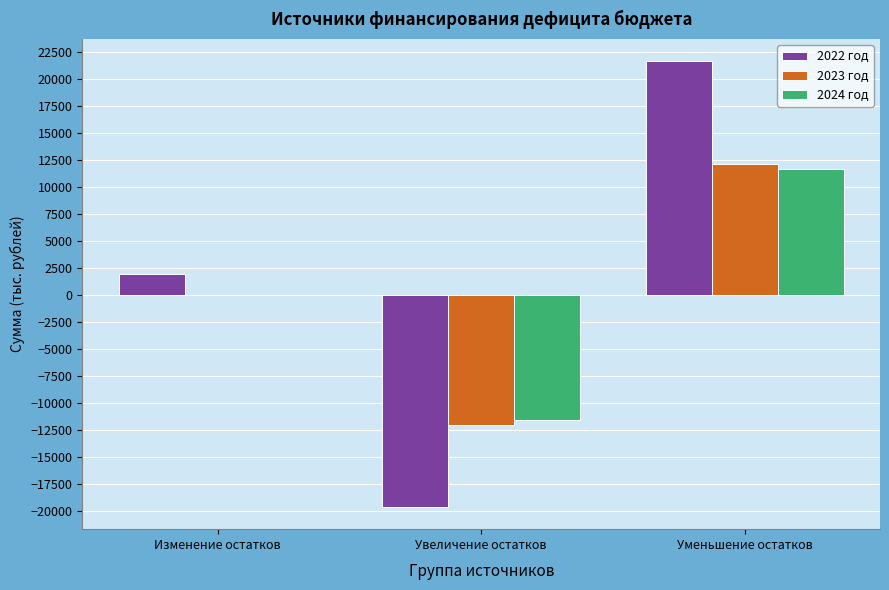

What are all the series names shown in the legend?

2022 год, 2023 год, 2024 год